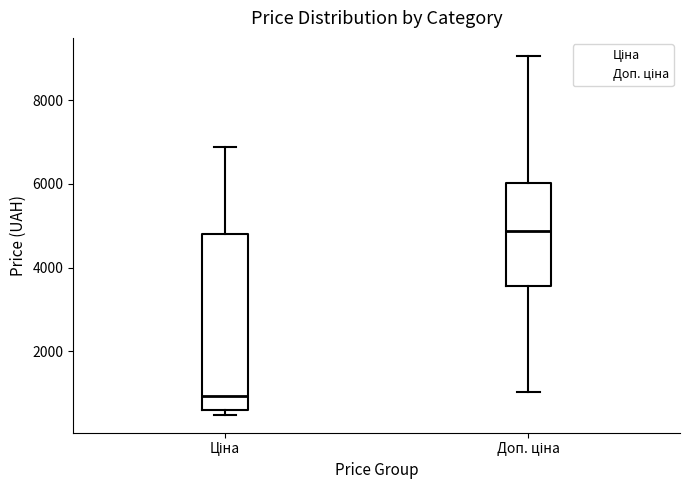

Where is the lower edge of the box for Ціна on the y-axis? The values are not printed on the chart, so give them approximately, as read against the axis.

600